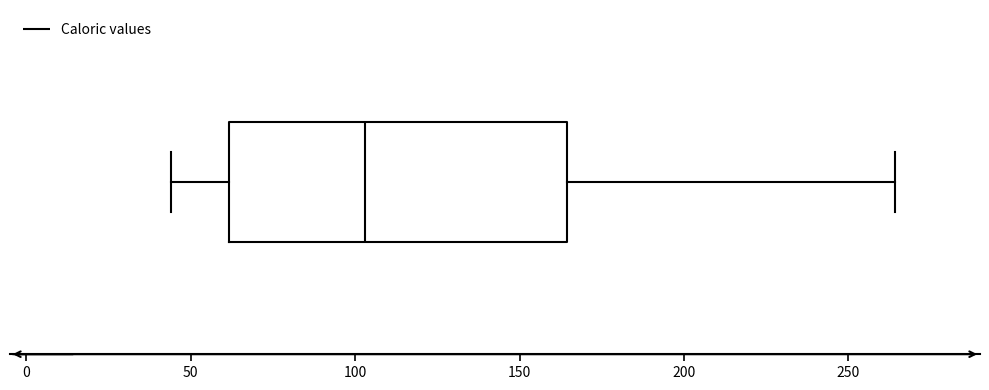

Read this box plot against the x-axis: the position of the median line, the range covered by the box, and the ends of both whiskers. The values are not printed on the chart, so give them approximately, as read against the axis.

median 105, box 60 to 165, whiskers 45 to 265